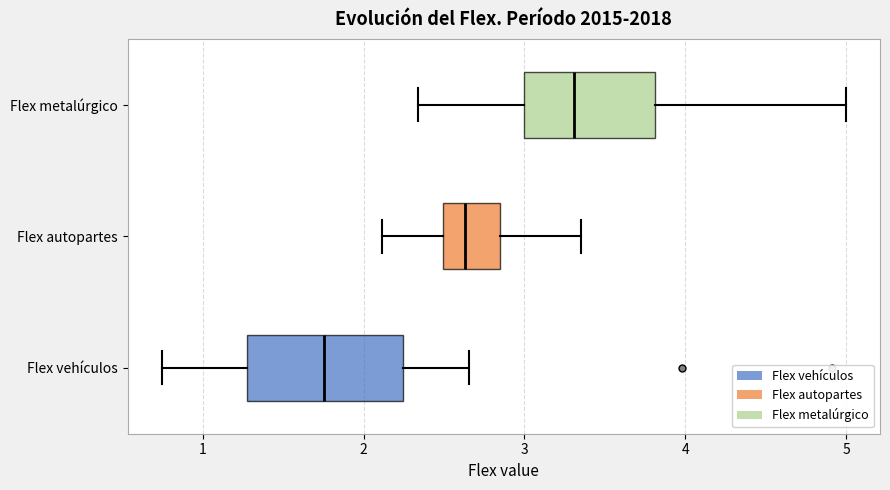

Which box's median line is the furthest to the left?

Flex vehículos